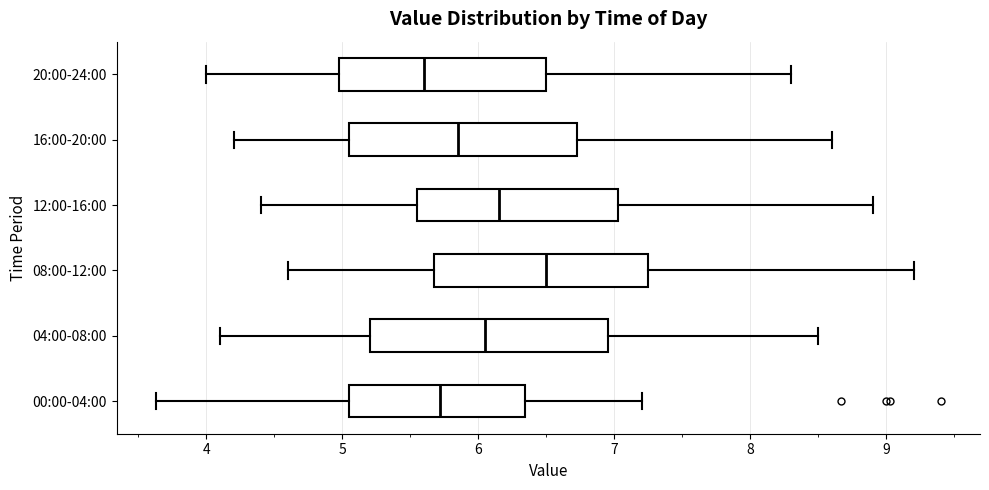

Which box has the furthest to the right median line?

08:00-12:00